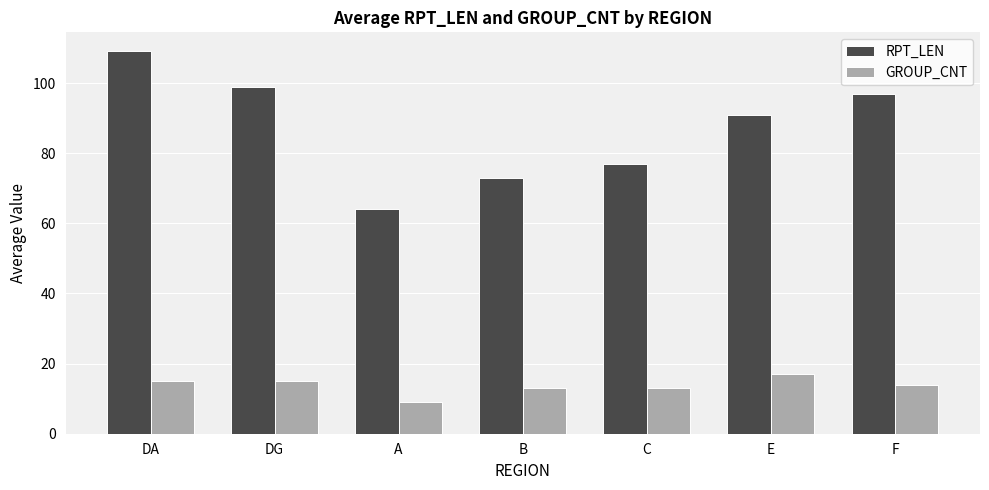

Is the value of RPT_LEN at A greater than the value of GROUP_CNT at F?

Yes